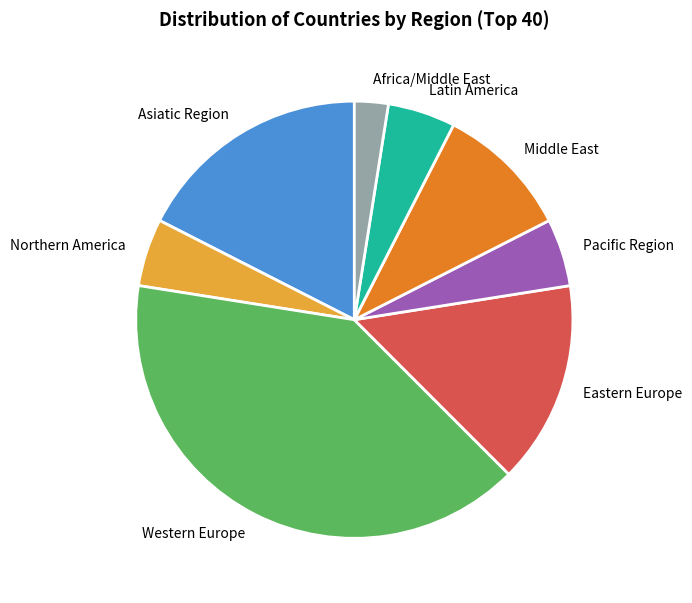

Is it true that Middle East is 16% of the pie?

False